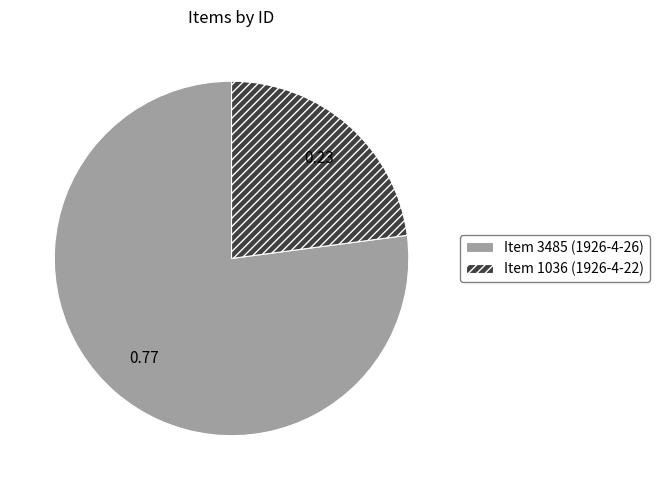

Which has a higher value, Item 3485 (1926-4-26) or Item 1036 (1926-4-22)?

Item 3485 (1926-4-26)